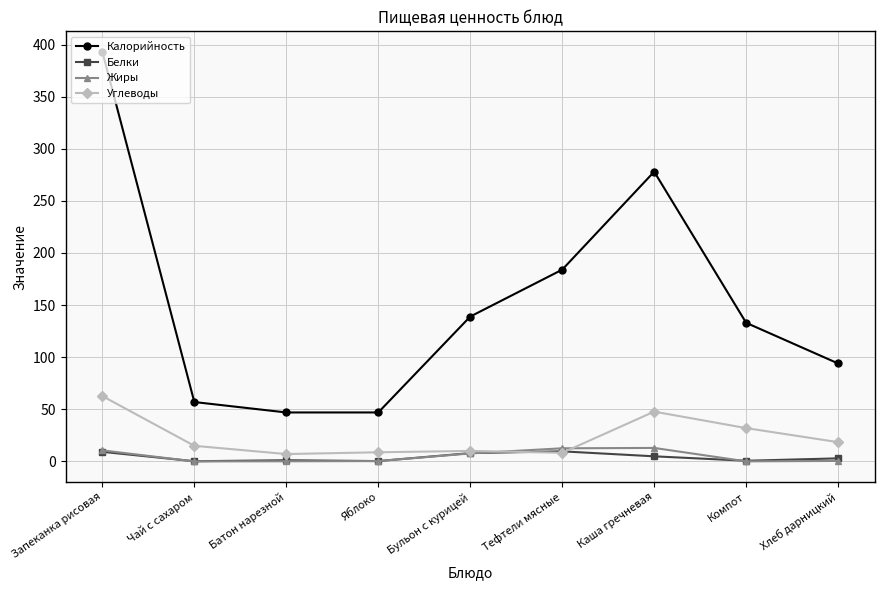

Which series has the widest spread of values?

Калорийность